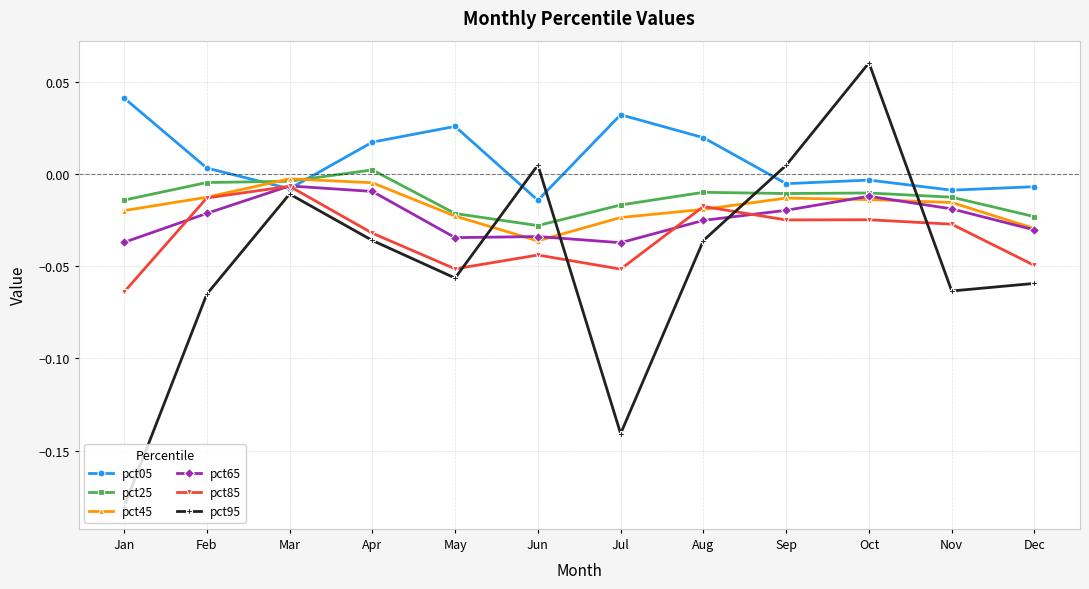

How many values in pct05 are above zero?

6